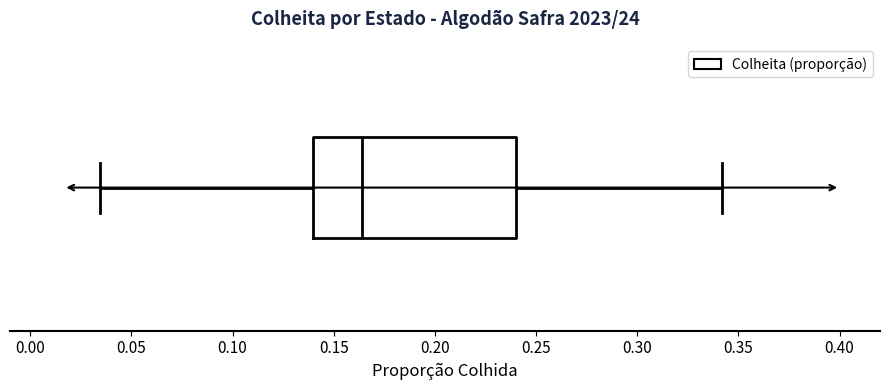

Read this box plot against the x-axis: the position of the median line, the range covered by the box, and the ends of both whiskers. The values are not printed on the chart, so give them approximately, as read against the axis.

median 0.165, box 0.140 to 0.240, whiskers 0.035 to 0.340